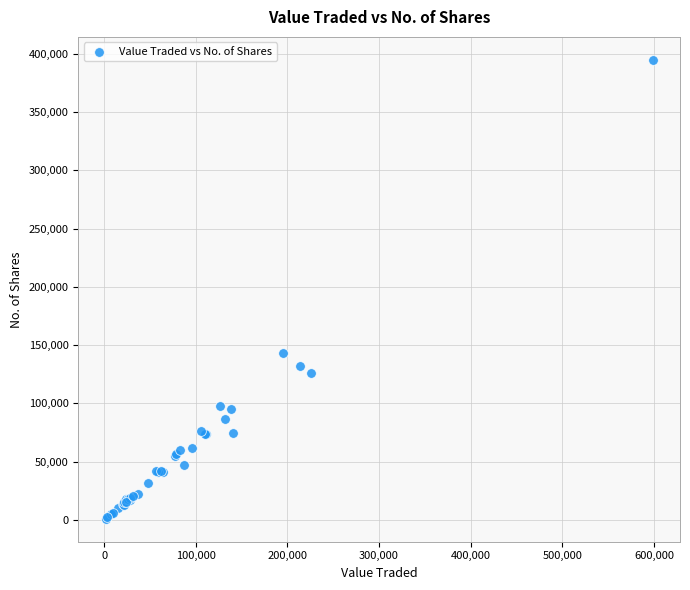

What Y value in the scatter plot is closest to 197985?

143264